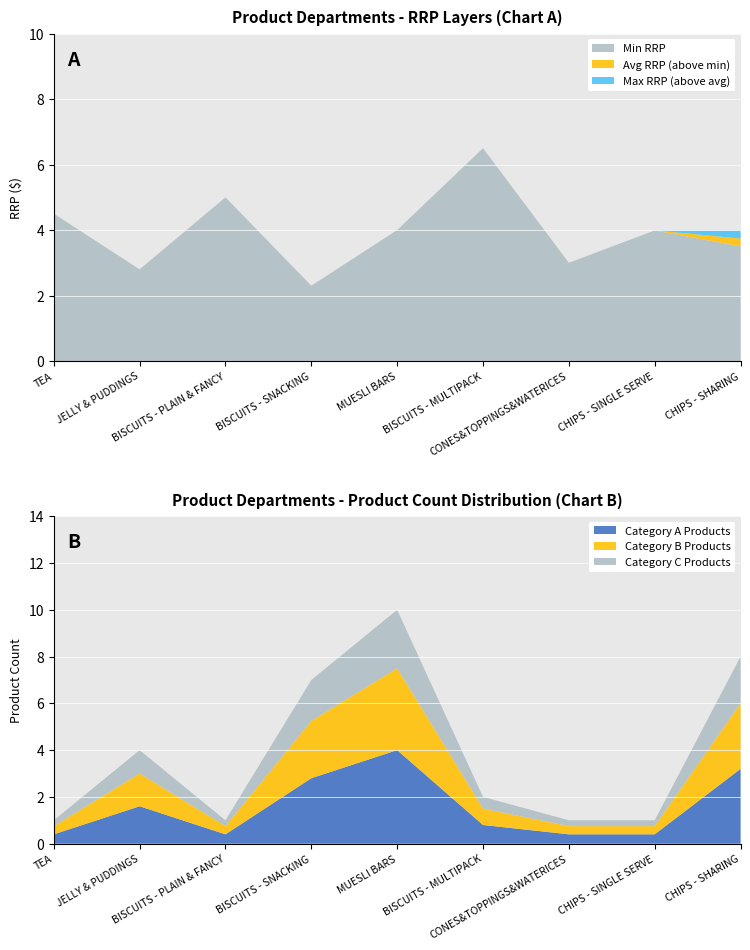

Reading left to right, extract all data points from this chart.

Avg RRP: 002 TEA=4.5	029 JELLY & PUDDINGS=2.8	053 BISCUITS - PLAIN & FANCY=5.0	057 BISCUITS - SNACKING=2.3	058 MUESLI BARS=4.0	060 BISCUITS - MULTIPACK=6.5	061 CONES&TOPPINGS&WATERICES=3.0	063 CHIPS - SINGLE SERVE=4.0	065 CHIPS - SHARING=3.7
Product Count: 002 TEA=1.0	029 JELLY & PUDDINGS=4.0	053 BISCUITS - PLAIN & FANCY=1.0	057 BISCUITS - SNACKING=7.0	058 MUESLI BARS=10.0	060 BISCUITS - MULTIPACK=2.0	061 CONES&TOPPINGS&WATERICES=1.0	063 CHIPS - SINGLE SERVE=1.0	065 CHIPS - SHARING=8.0
Min RRP: 002 TEA=4.5	029 JELLY & PUDDINGS=2.8	053 BISCUITS - PLAIN & FANCY=5.0	057 BISCUITS - SNACKING=2.3	058 MUESLI BARS=4.0	060 BISCUITS - MULTIPACK=6.5	061 CONES&TOPPINGS&WATERICES=3.0	063 CHIPS - SINGLE SERVE=4.0	065 CHIPS - SHARING=3.5
Max RRP: 002 TEA=4.5	029 JELLY & PUDDINGS=2.8	053 BISCUITS - PLAIN & FANCY=5.0	057 BISCUITS - SNACKING=2.3	058 MUESLI BARS=4.0	060 BISCUITS - MULTIPACK=6.5	061 CONES&TOPPINGS&WATERICES=3.0	063 CHIPS - SINGLE SERVE=4.0	065 CHIPS - SHARING=4.0